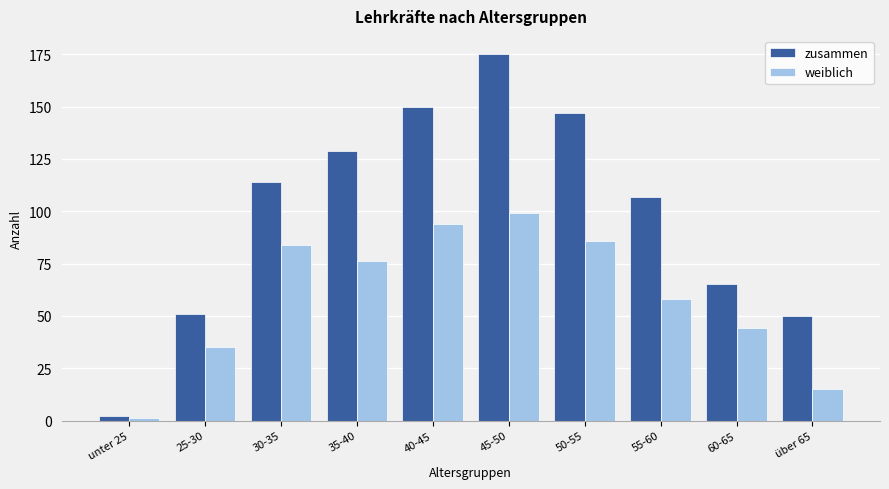

True or false: zusammen has a value of 50 at über 65.

True